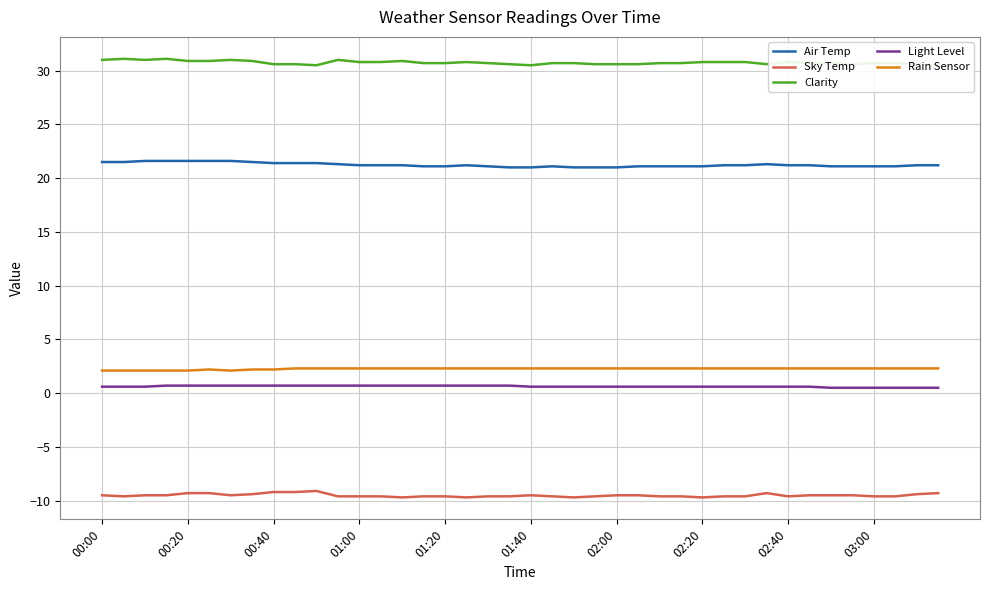

True or false: Sky Temp and Rain Sensor intersect in this chart.

False